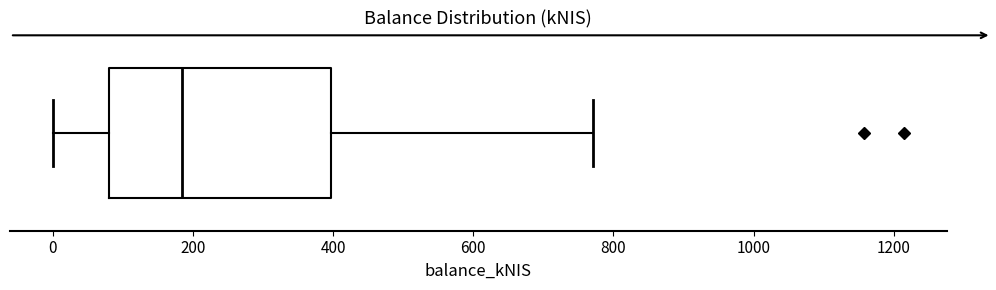

Transcribe this box plot: give where the median line is, the range the box spans, and where the two whiskers end, as read against the x-axis. The values are not printed on the chart, so give them approximately, as read against the axis.

median 180, box 80 to 400, whiskers 0 to 780